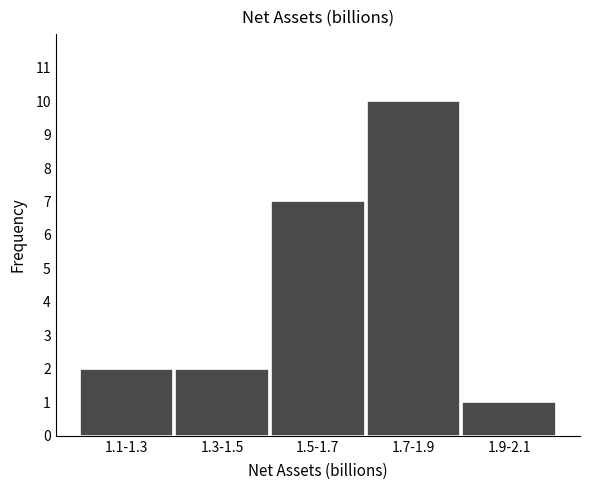

Reading left to right, extract all data points from this chart.

1.1-1.3=2	1.3-1.5=2	1.5-1.7=7	1.7-1.9=10	1.9-2.1=1